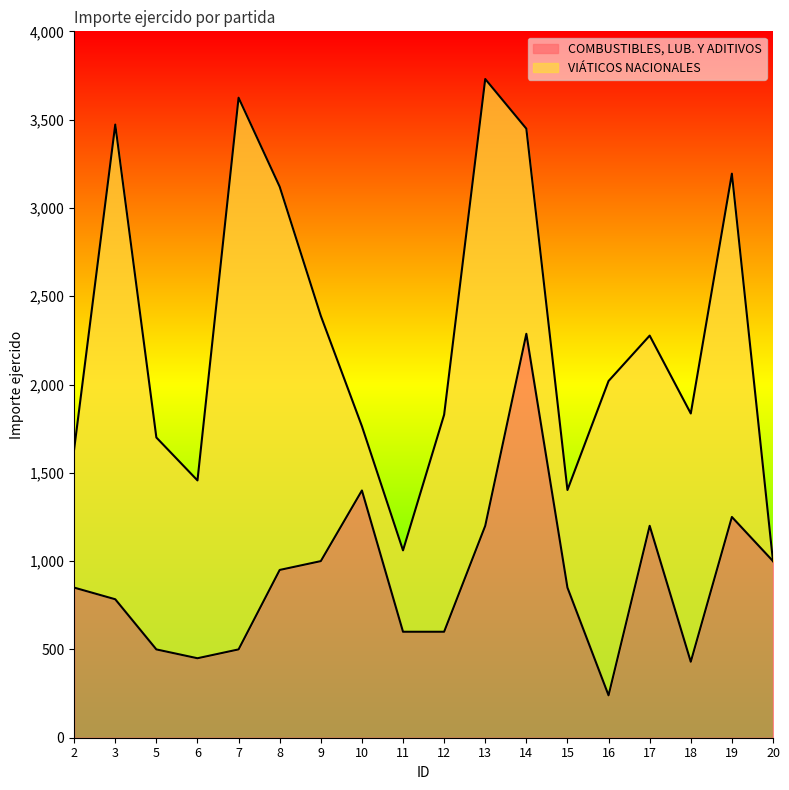

What is the lowest value of the COMBUSTIBLES, LUB. Y ADITIVOS series?

240.0